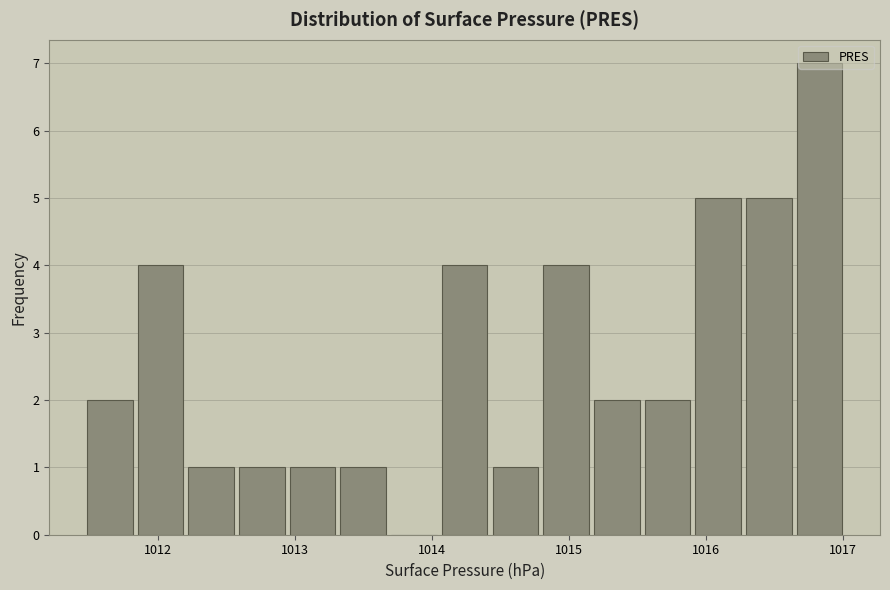

Read against the x-axis, roughly where is the centre of the tallest bar?

1016.8